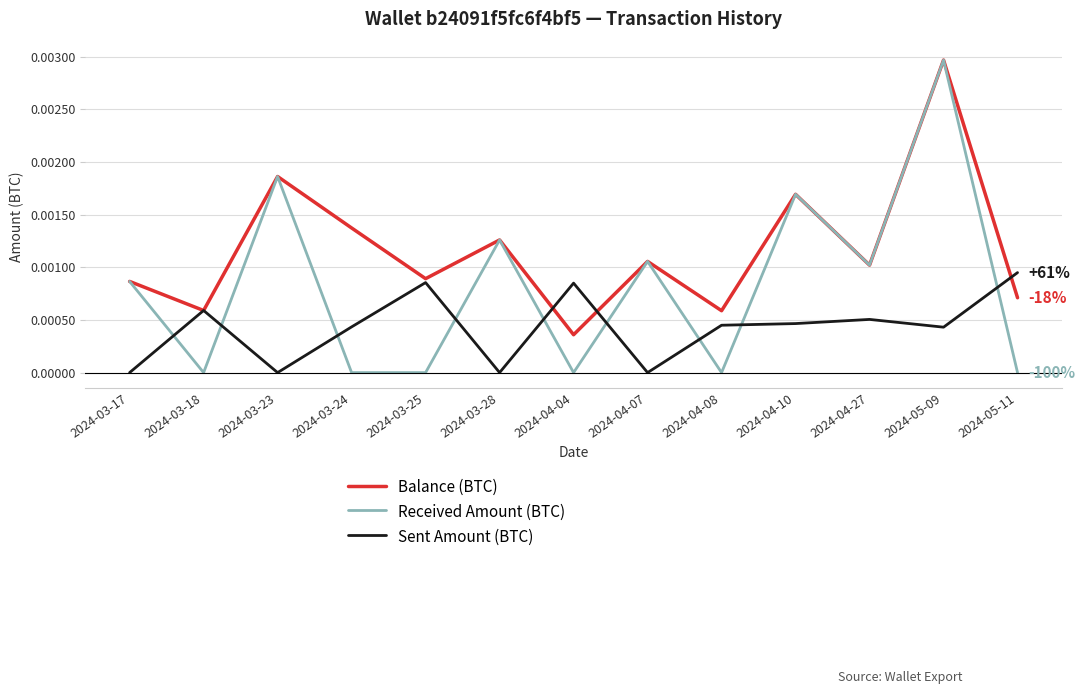

Where is Balance (BTC) nearest to the value 0?

2024-04-04